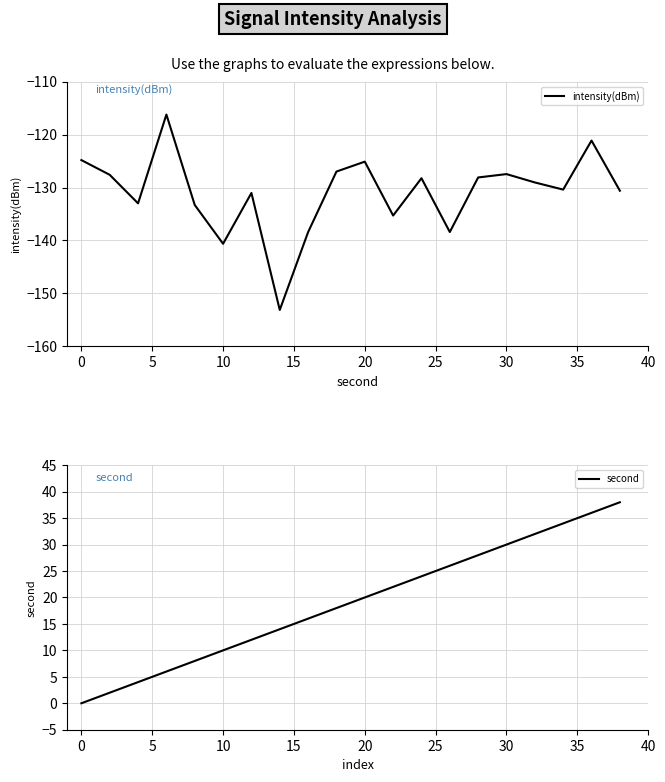

Which series has the widest spread of values?

second